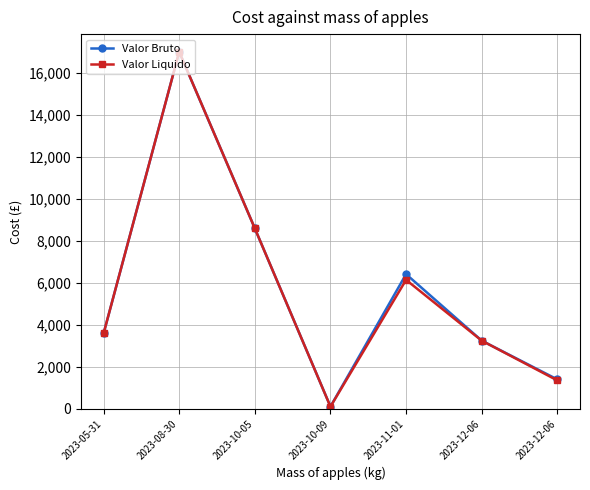

At which category is the sum across all series the highest?

2023-08-30